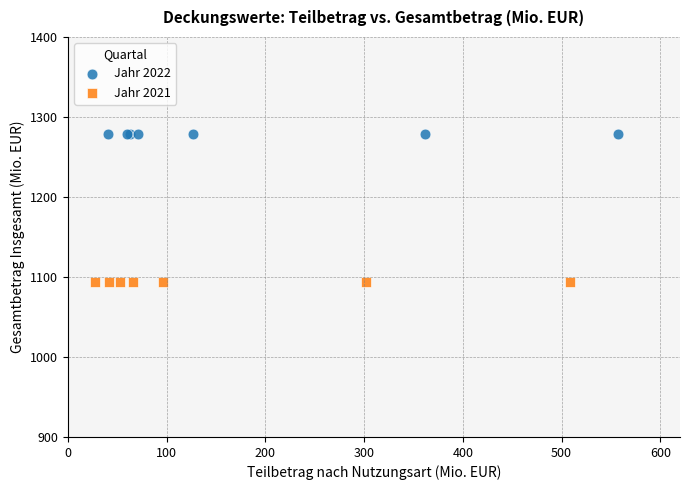

Which series contains the lowest Y value?

Jahr 2021